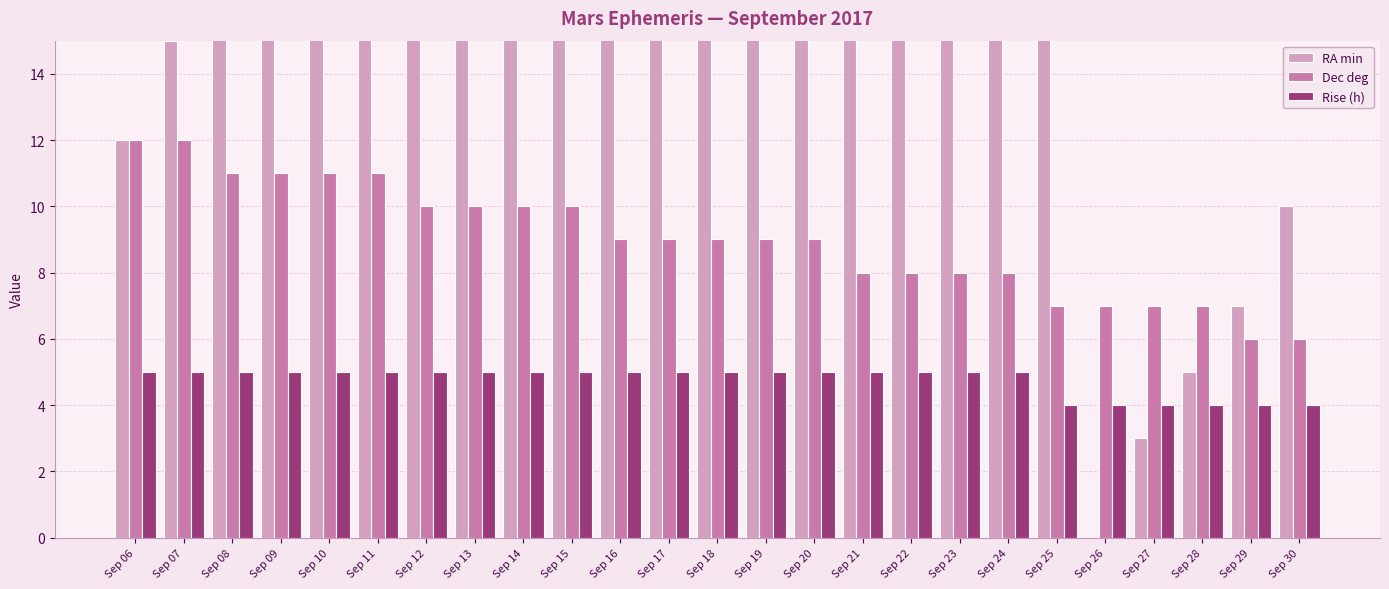

What is the total value across all series at Sep 10?

38